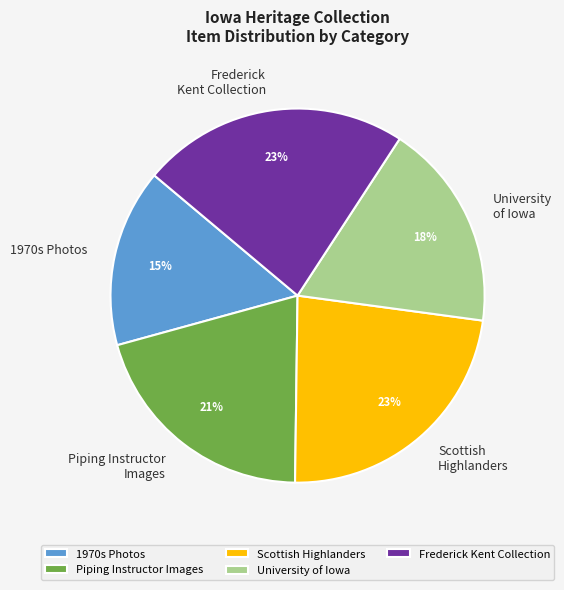

Approximately how many times larger is the value at Scottish Highlanders compared to Frederick Kent Collection?

1.0